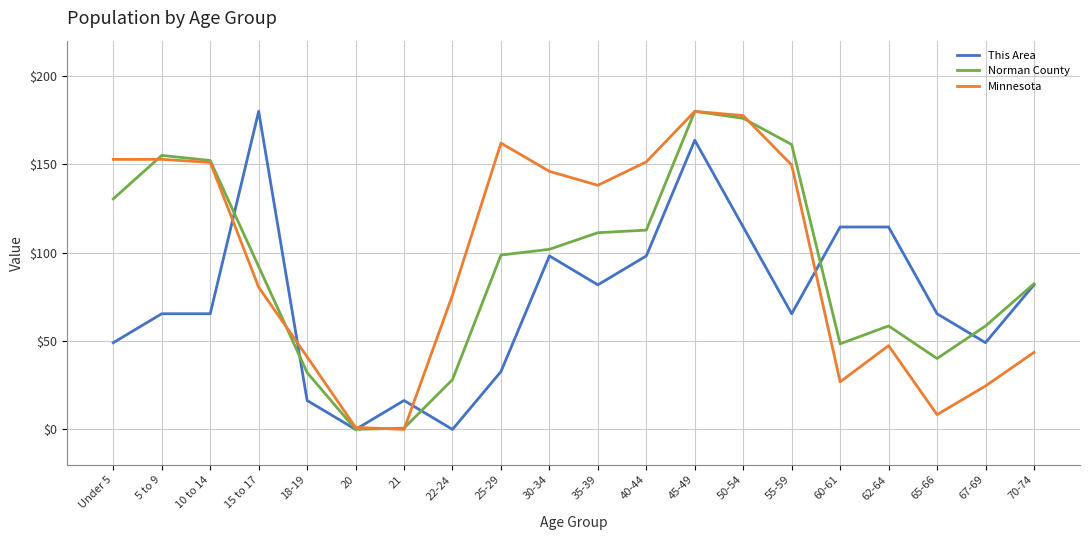

How many values in the Minnesota series are below 138?

10